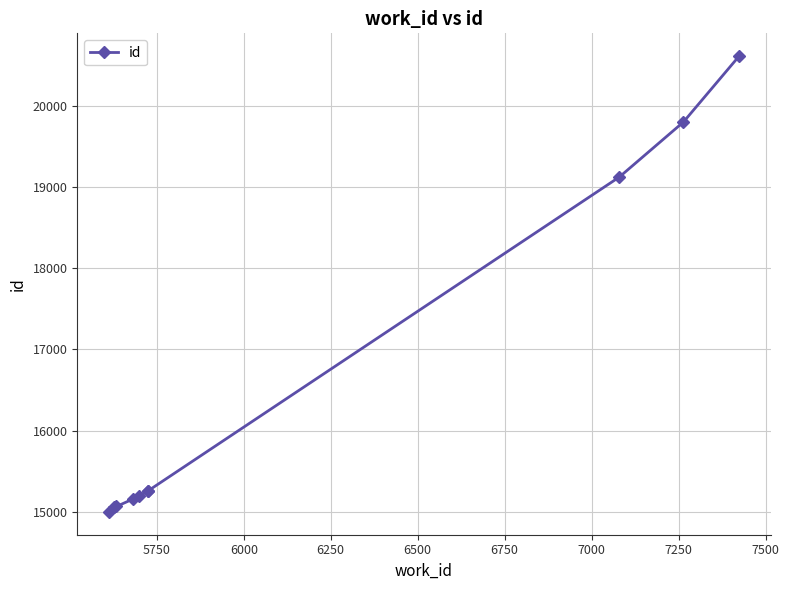

What is the sum of all values?

165519